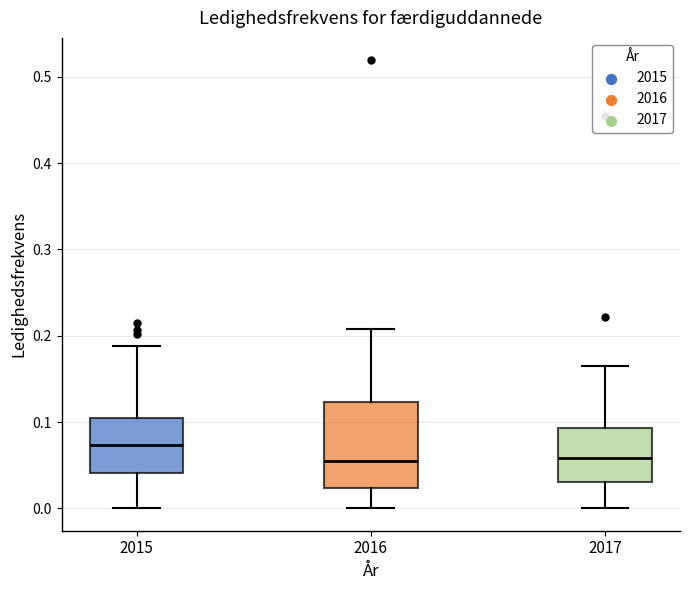

Reading left to right, read every box against the y-axis: the position of its median line, the range the box covers, and the ends of its whiskers. The values are not printed on the chart, so give them approximately, as read against the axis.

2015: median 0.07, box 0.04 to 0.10, whiskers 0.00 to 0.19
2016: median 0.06, box 0.02 to 0.12, whiskers 0.00 to 0.21
2017: median 0.06, box 0.03 to 0.09, whiskers 0.00 to 0.16